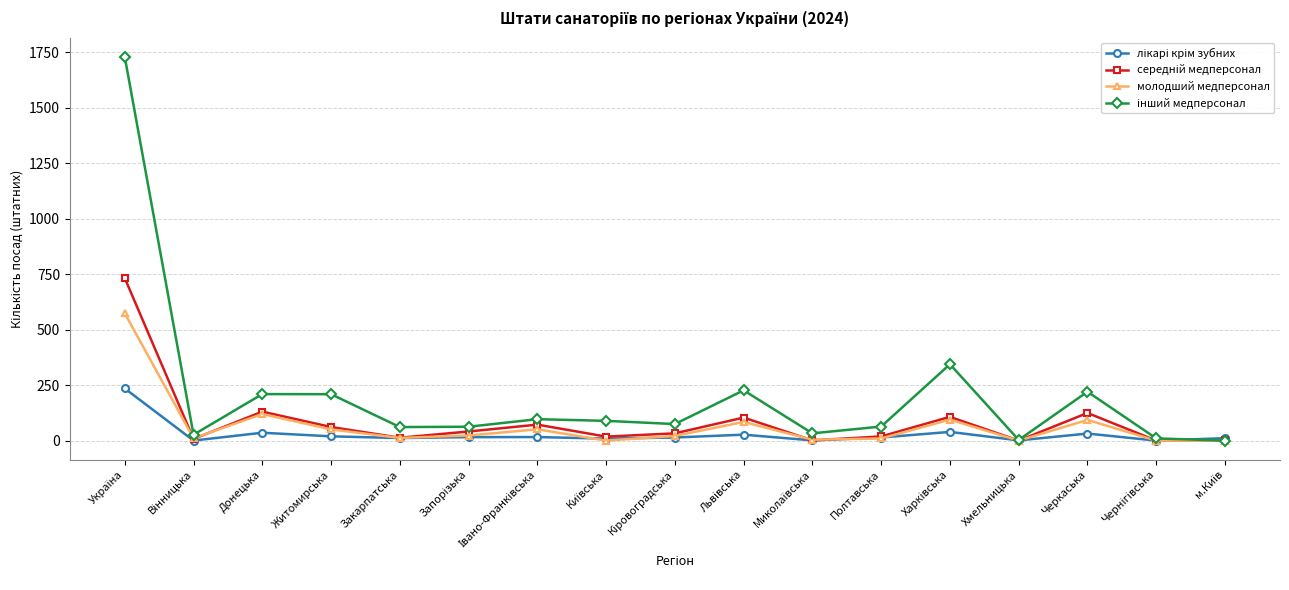

What is the label of the 14th point from the left?

Хмельницька